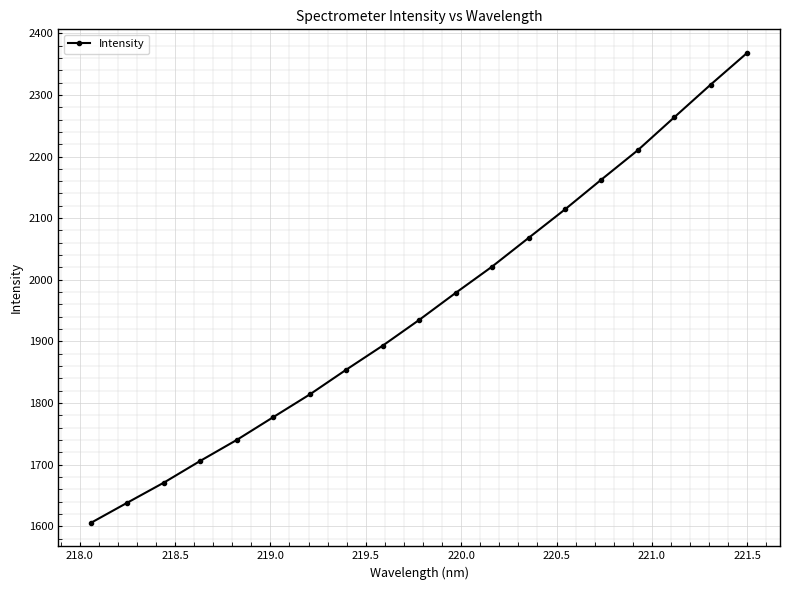

Reading right to left, extract all data points from this chart.

2368.2	2316.8	2263.7	2210.3	2162.7	2114.2	2067.9	2021.4	1978.7	1934.9	1893.2	1854.2	1814.0	1777.3	1740.3	1706.3	1671.0	1638.5	1605.7